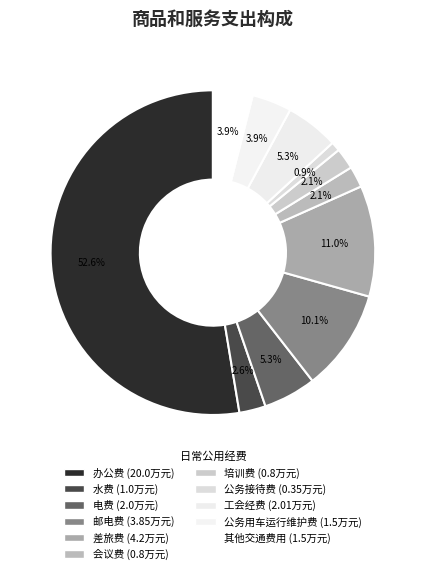

Rank the categories by value from highest to lowest.

办公费, 差旅费, 邮电费, 工会经费, 电费, 公务用车运行维护费, 其他交通费用, 水费, 会议费, 培训费, 公务接待费